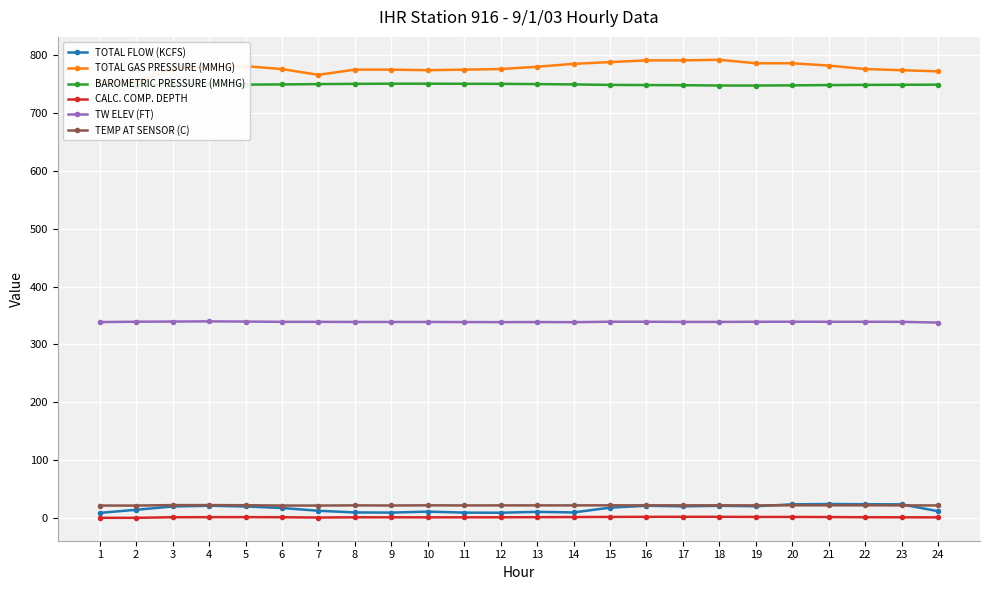

Rank the categories by TOTAL GAS PRESSURE (MMHG) value from highest to lowest.

18, 16, 17, 15, 19, 20, 14, 21, 5, 4, 13, 3, 6, 12, 22, 8, 9, 11, 10, 23, 24, 7, 1, 2